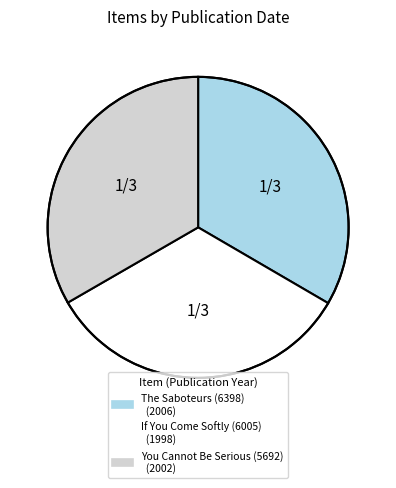

What is the ratio of the value at If You Come Softly (6005) to the value at The Saboteurs (6398)?

1.0